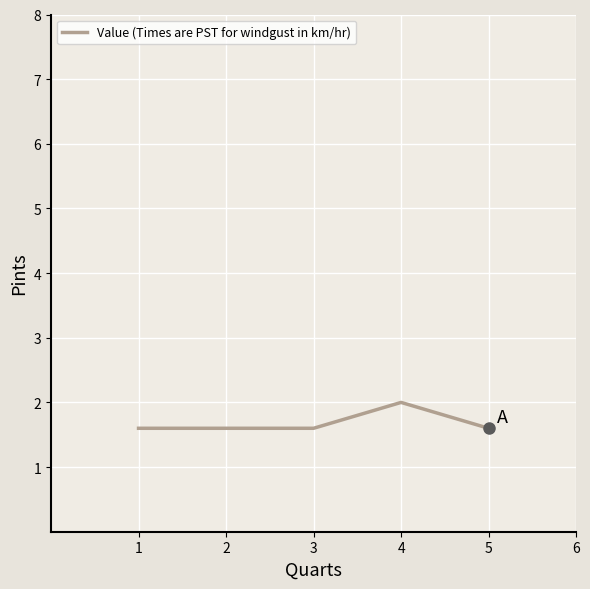

How many lines are shown in the chart?

1